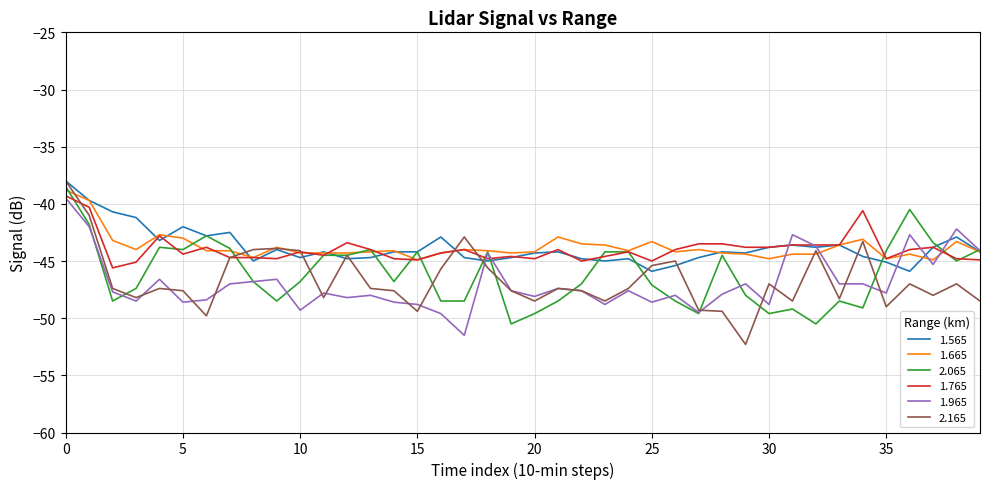

Which series has the widest spread of values?

2.165